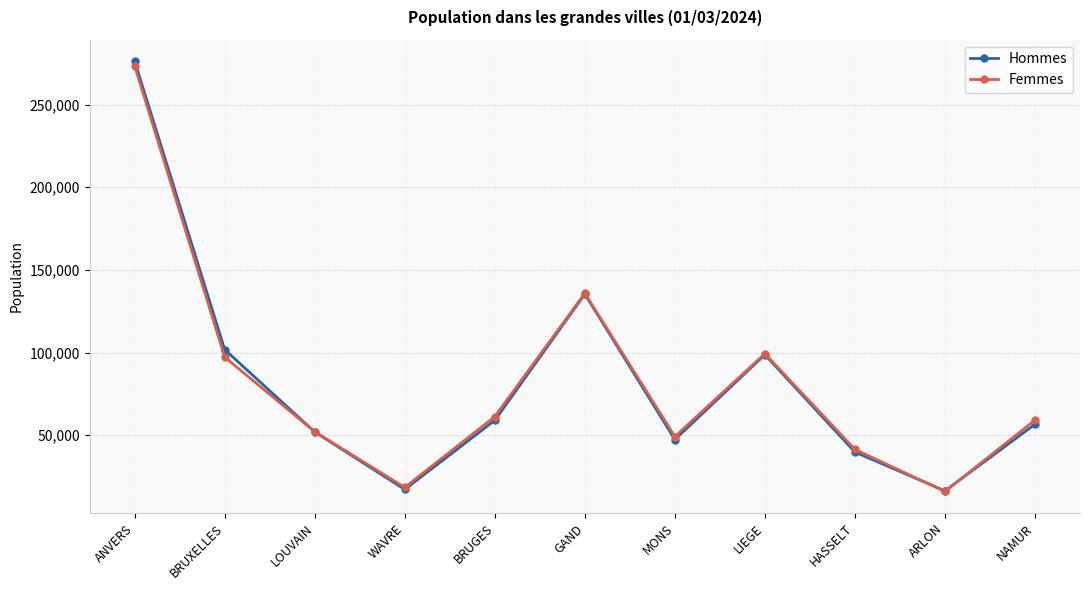

How many data points does each series have?

11